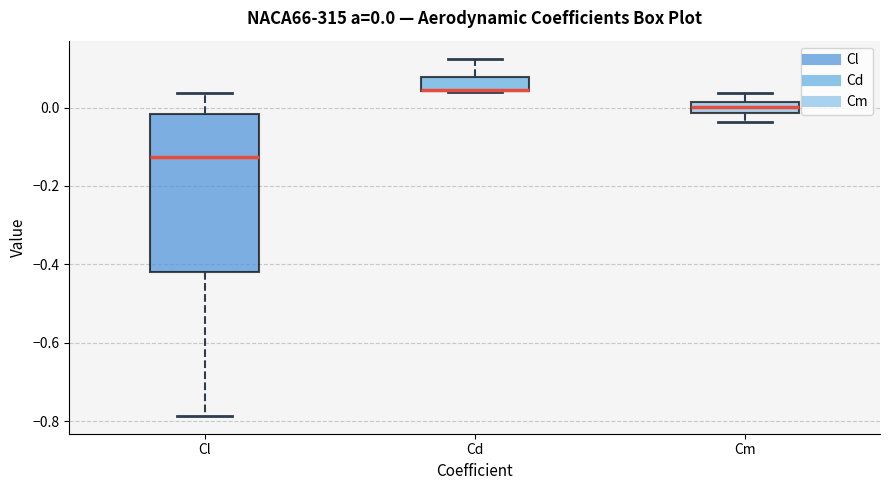

Which box is the tallest, from its lower edge to its upper edge?

Cl